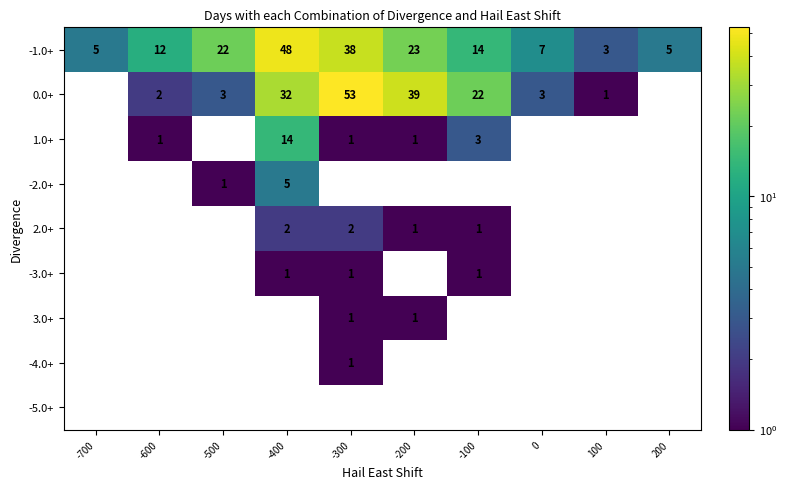

True or false: 3.0+ has a value of 1 at -300.

True